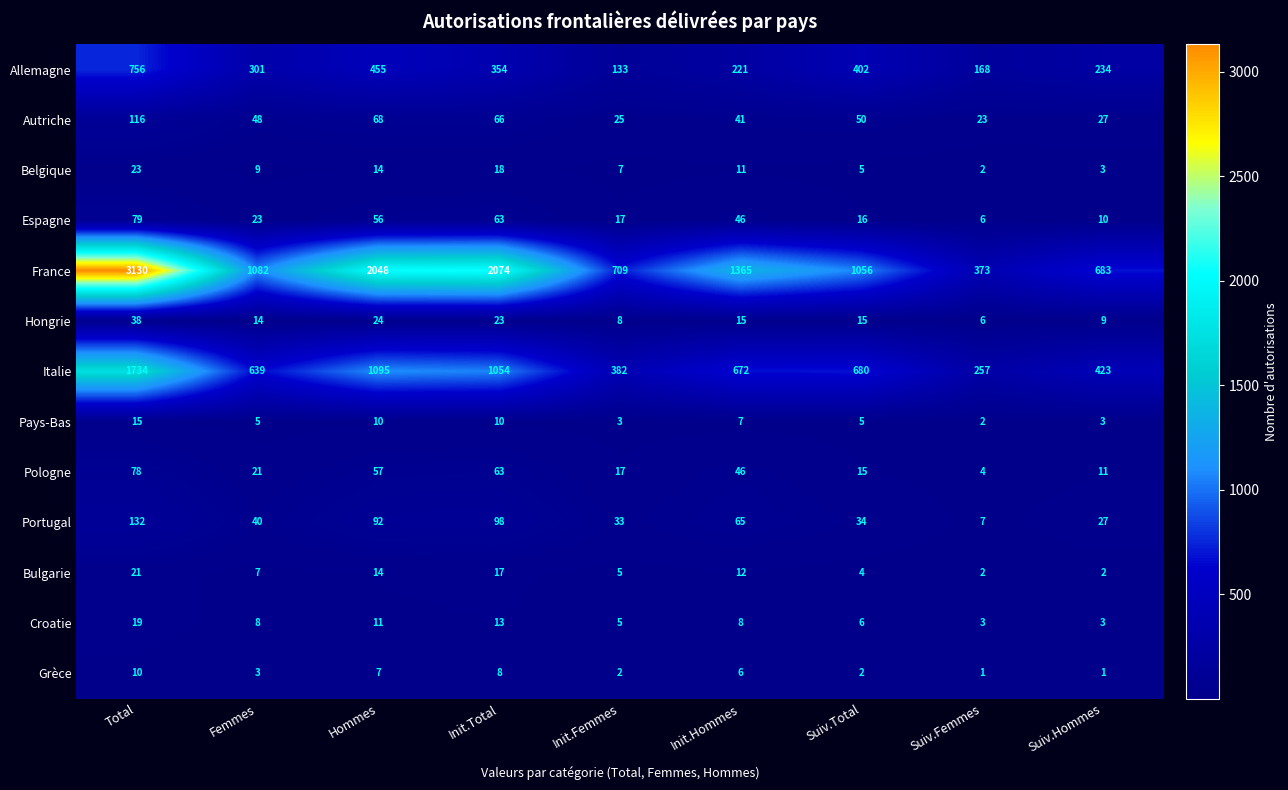

How many values in the Hongrie series are below 15?

4